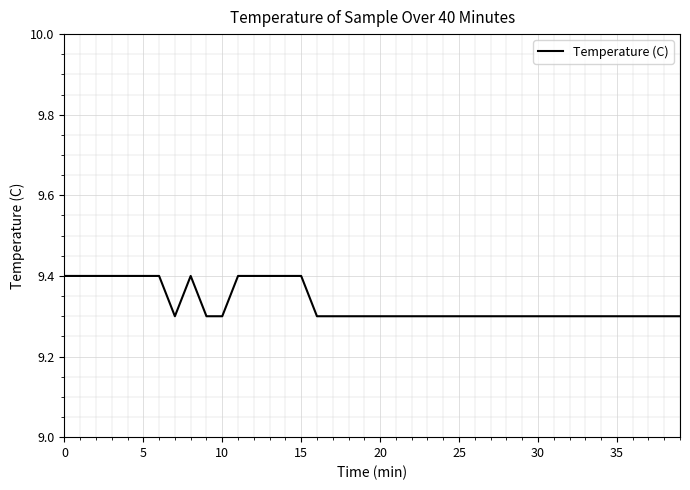

What is the maximum value shown in the chart?

9.4